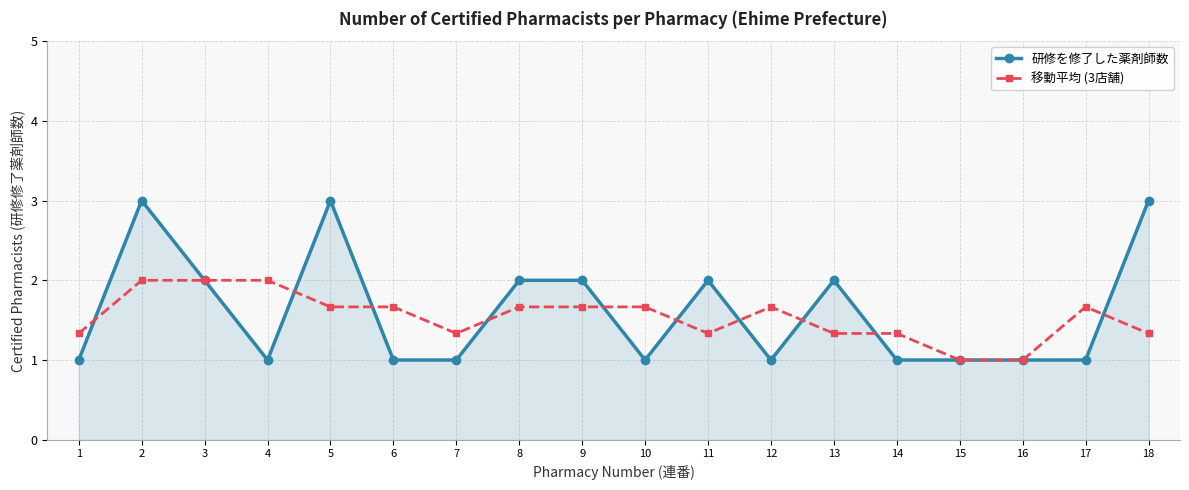

The value of 研修を修了した薬剤師数 at 5 is 3.0. True or false?

True